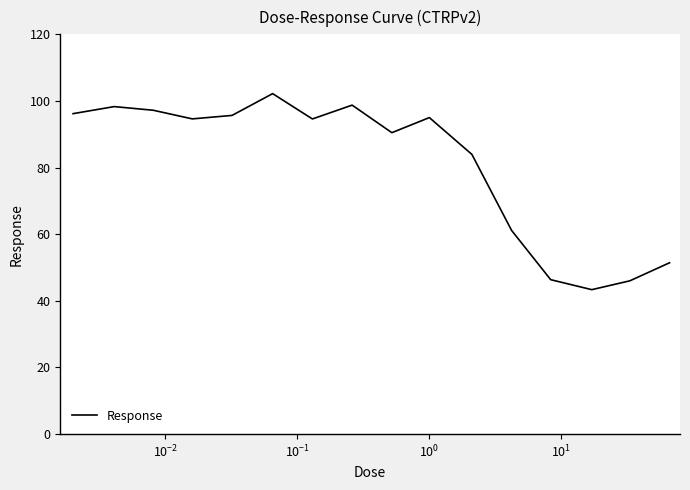

What is the difference between the maximum and minimum values?

58.8